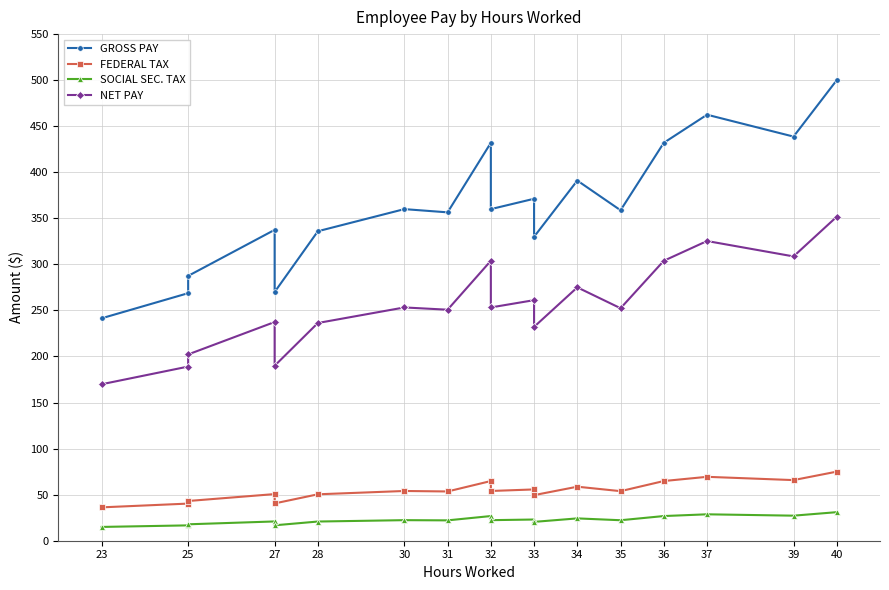

True or false: GROSS PAY has more than 2 points higher than both neighbors.

True